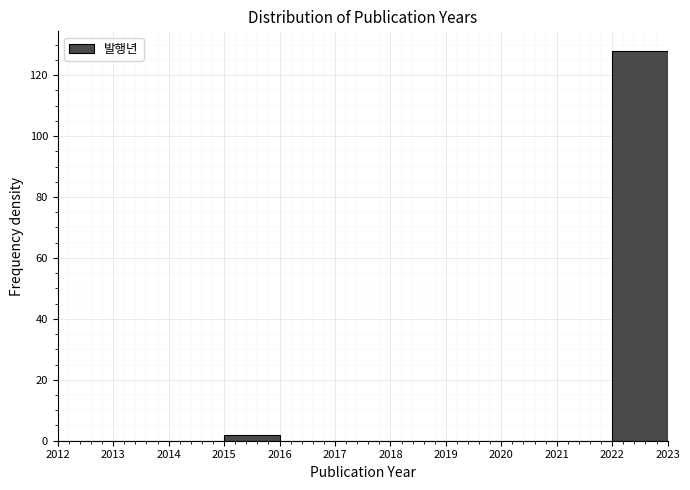

What is the height of the bar covering 2015 to 2016 on the x-axis? The values are not printed on the chart, so give them approximately, as read against the axis.

2